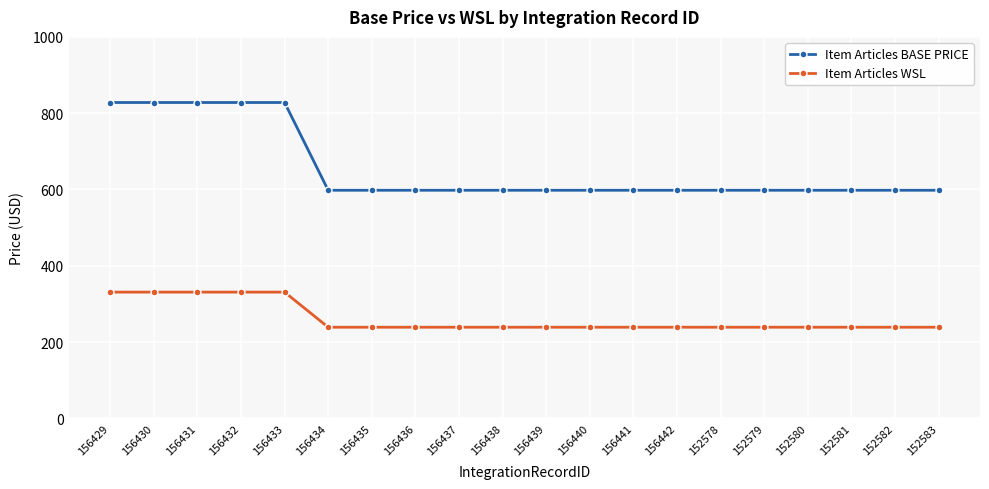

What is the value of the Item Articles WSL point at the 17th from the left?

239